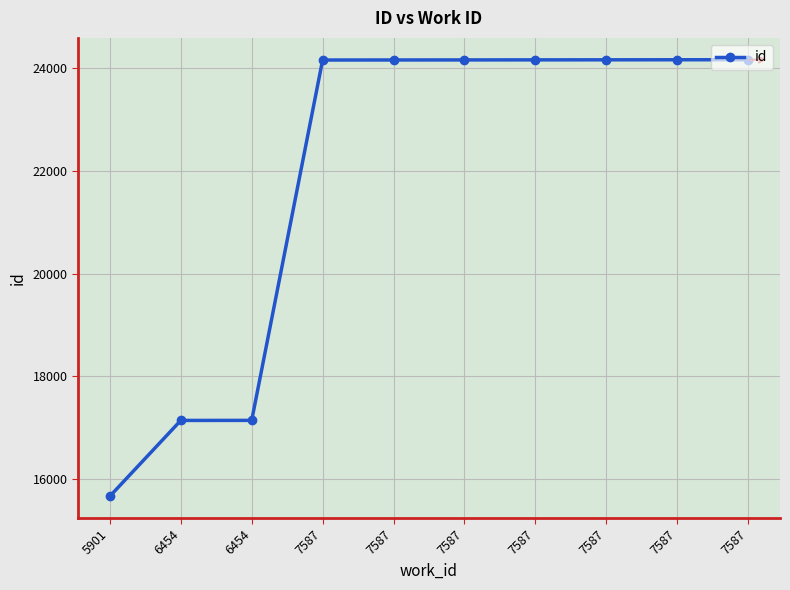

The value at 7587 is 24164. True or false?

True